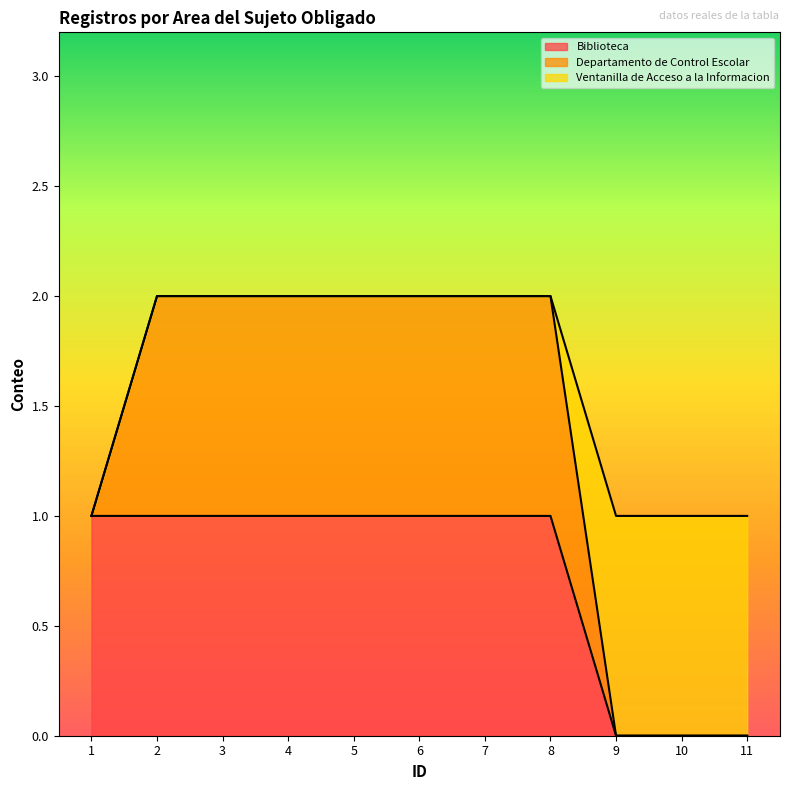

How many lines are shown in the chart?

3